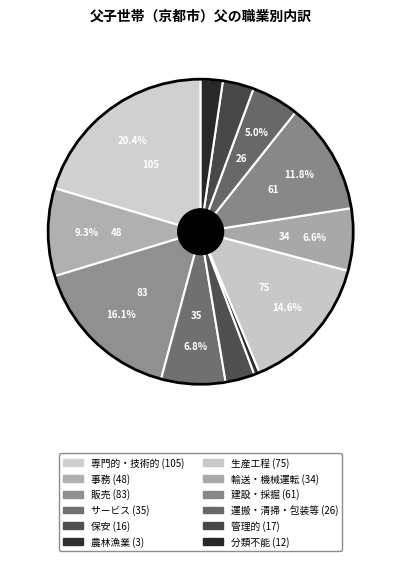

Is there any slice that represents more than half of the pie?

No